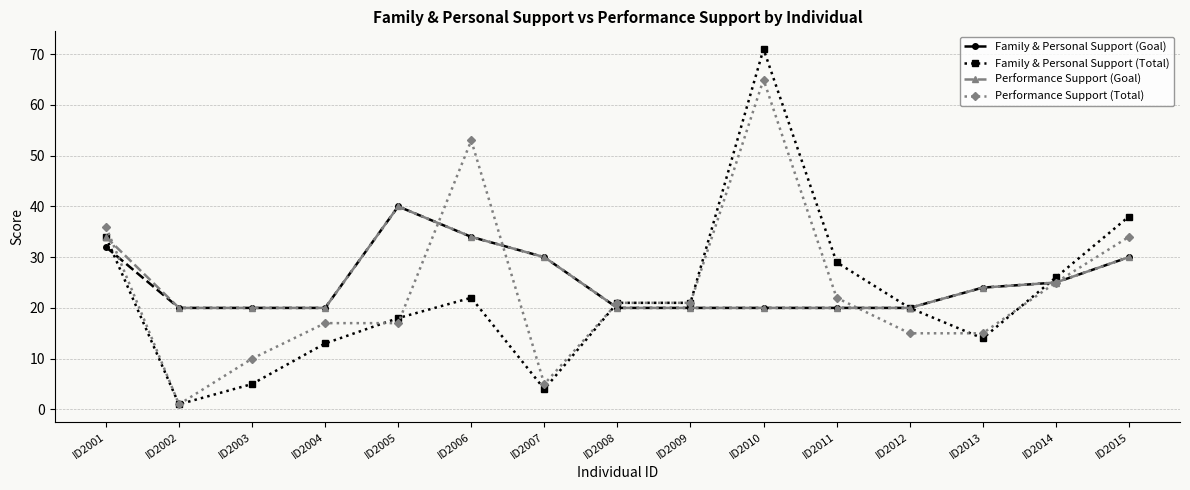

Is this an area chart (filled region under the line)?

No